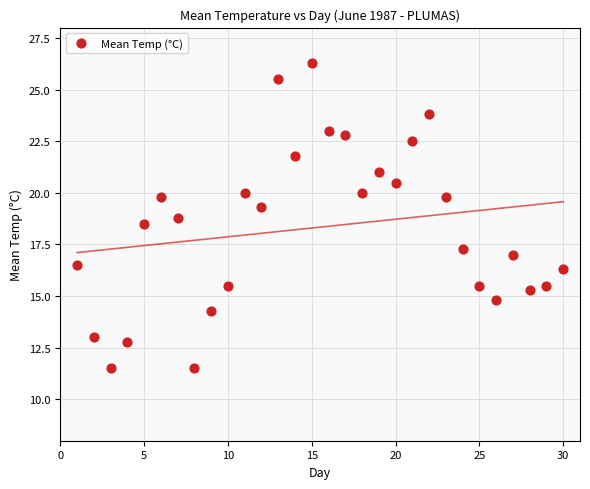

What is the range of Y values (max minus min)?

14.8